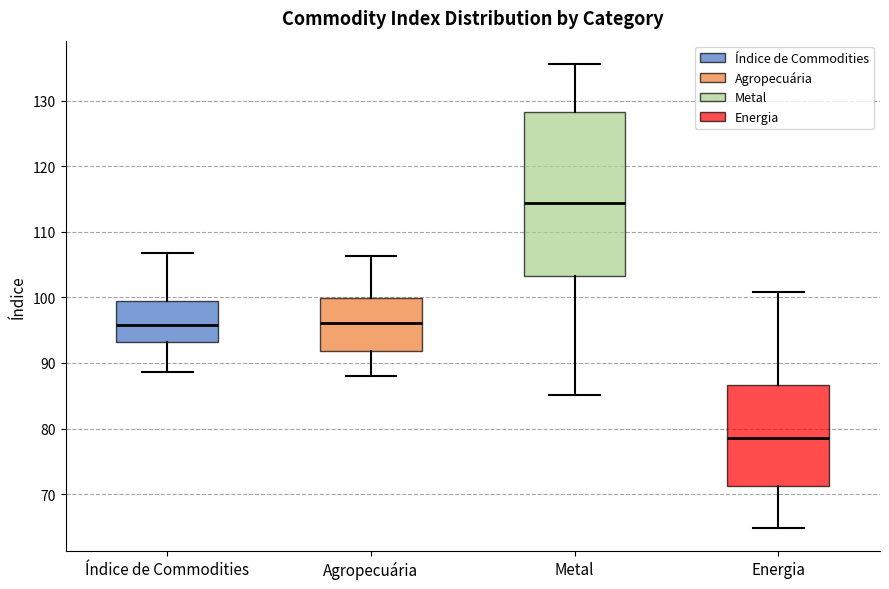

Reading left to right, read every box against the y-axis: the position of its median line, the range the box covers, and the ends of its whiskers. The values are not printed on the chart, so give them approximately, as read against the axis.

Índice de Commodities: median 96, box 93 to 100, whiskers 89 to 107
Agropecuária: median 96, box 92 to 100, whiskers 88 to 106
Metal: median 114, box 103 to 128, whiskers 85 to 136
Energia: median 79, box 71 to 87, whiskers 65 to 101